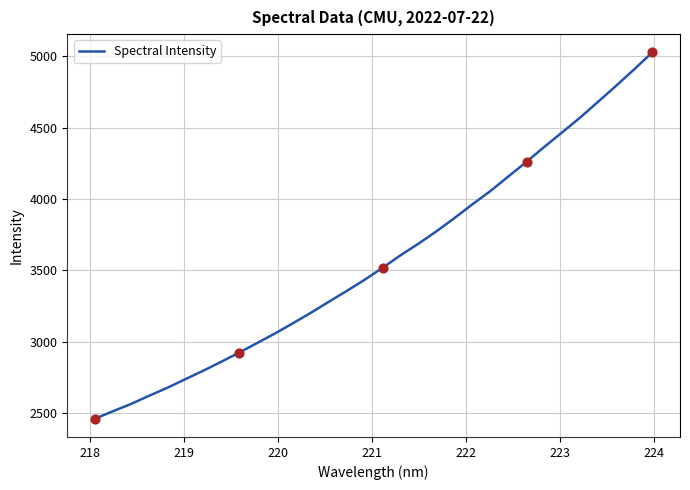

What is the maximum value shown in the chart?

5025.9